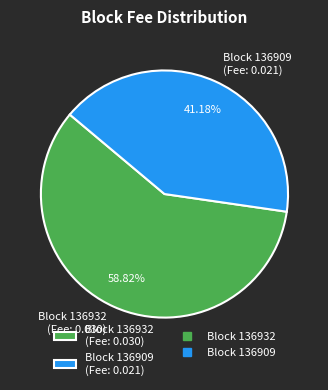

Between Block 136909 (Fee: 0.021) and Block 136932 (Fee: 0.030), which is larger?

Block 136932 (Fee: 0.030)